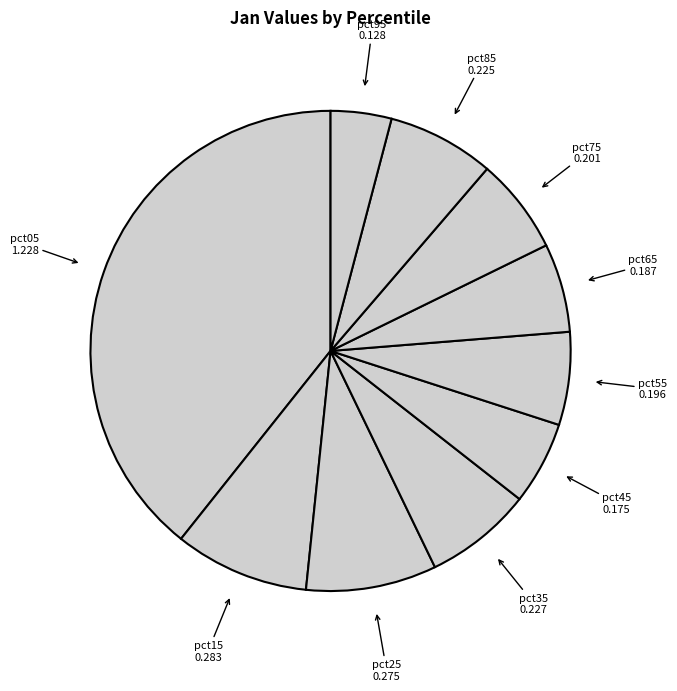

How many slices are in this pie chart?

10